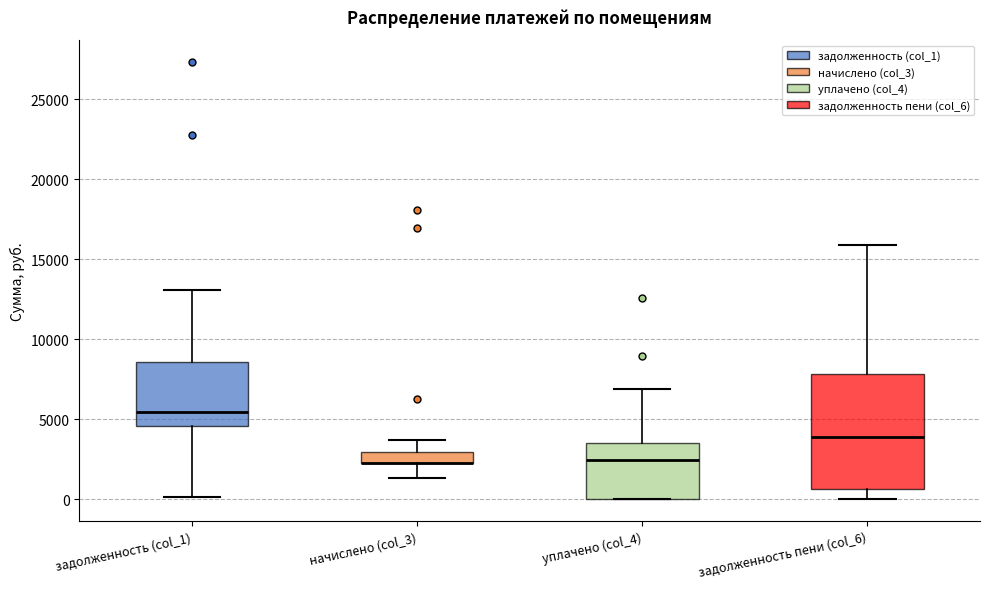

Where is the upper edge of the box for уплачено (col_4) on the y-axis? The values are not printed on the chart, so give them approximately, as read against the axis.

3500